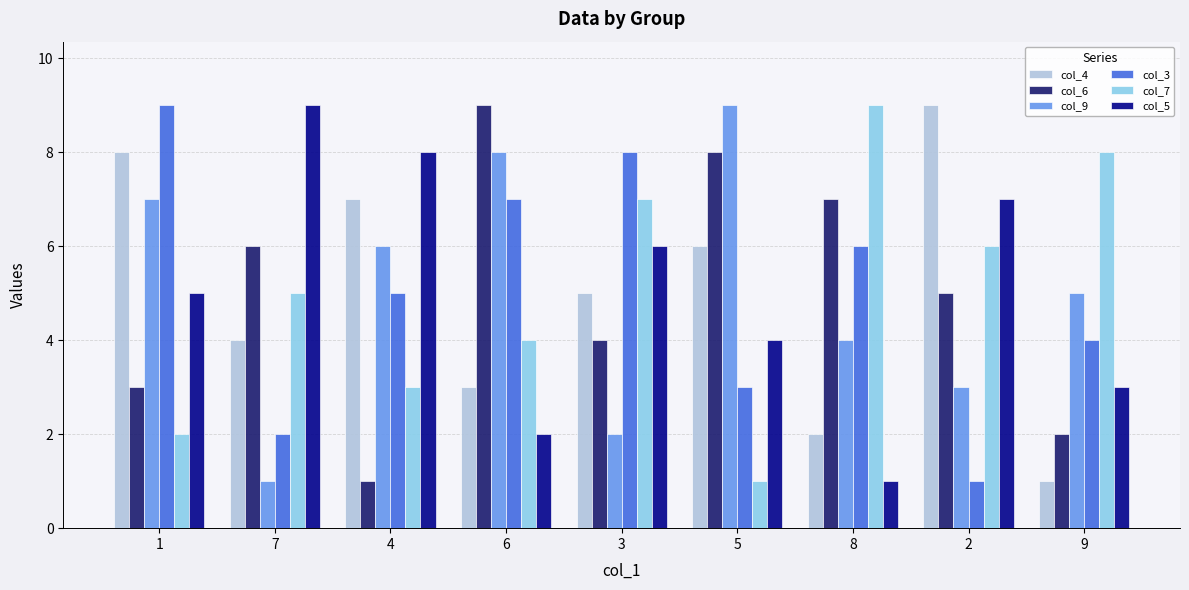

Rank the series at 6 from highest to lowest value.

col_6, col_9, col_3, col_7, col_4, col_5